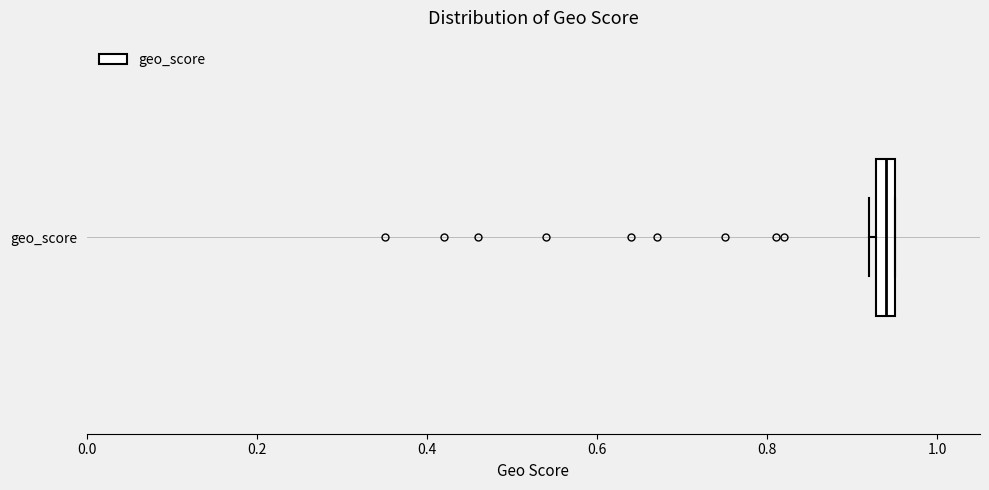

Where is the left edge of the box for geo_score on the x-axis? The values are not printed on the chart, so give them approximately, as read against the axis.

0.92